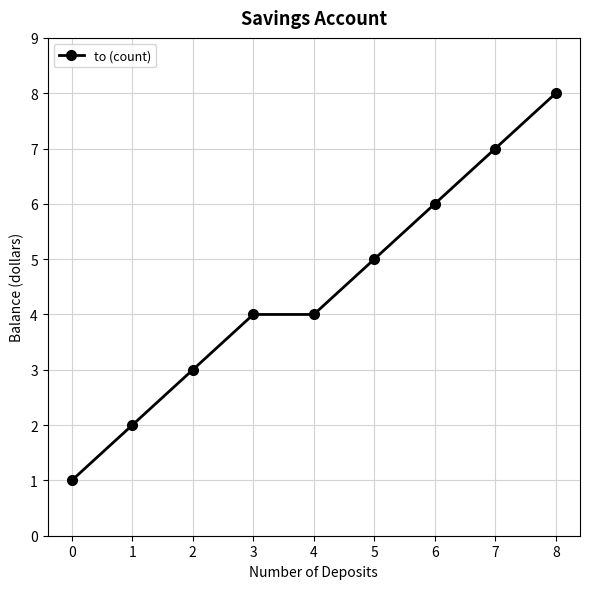

What is the difference between the values at 0 and 1?

1